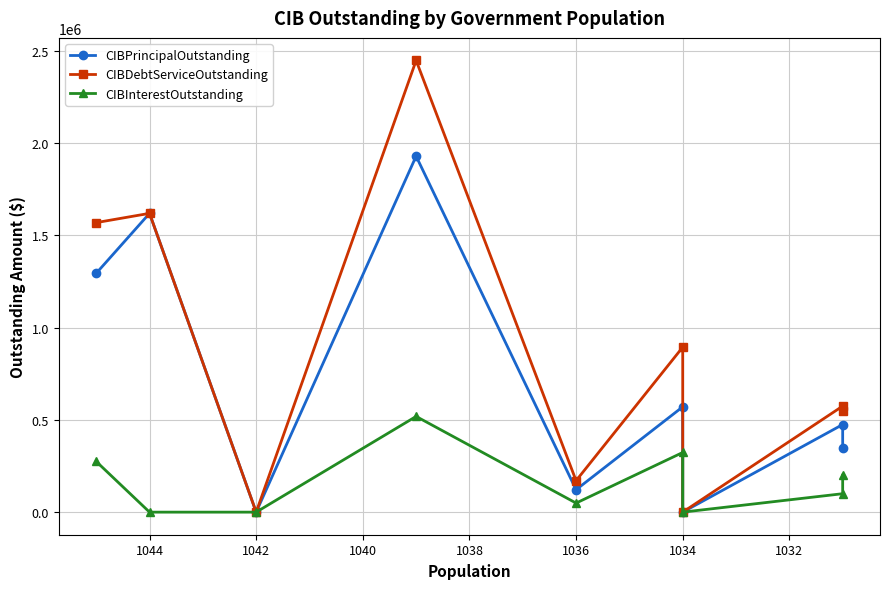

True or false: CIBPrincipalOutstanding and CIBDebtServiceOutstanding cross at least once.

False